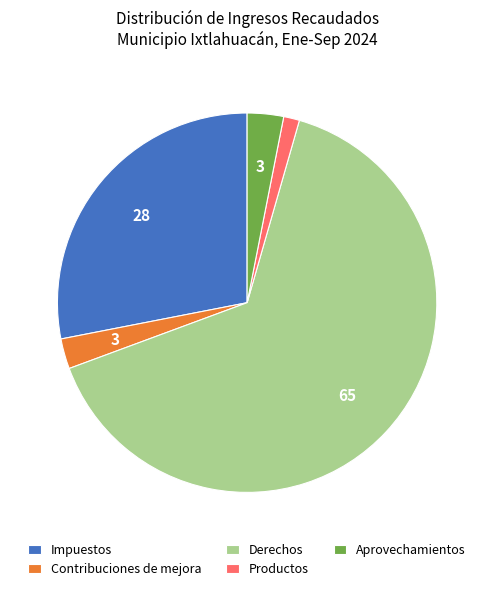

True or false: Productos accounts for 11% of the total.

False